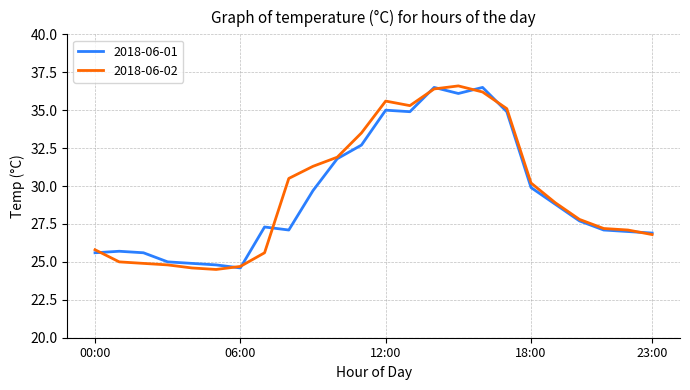

What is the maximum value for 2018-06-01?

36.5